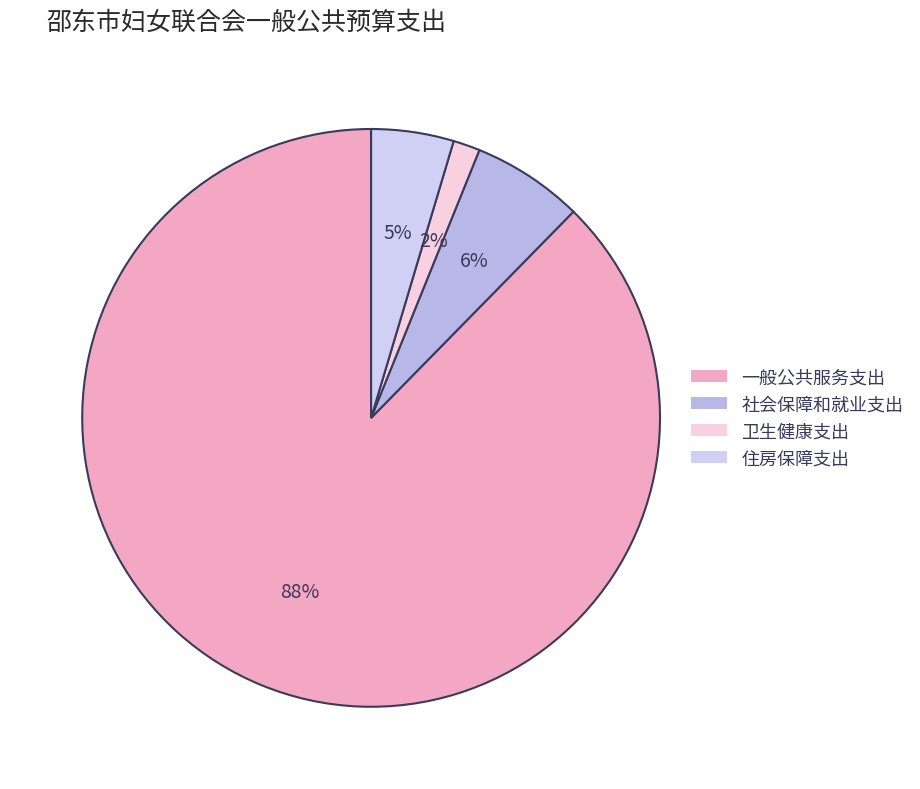

Rank the categories by value from highest to lowest.

一般公共服务支出, 社会保障和就业支出, 住房保障支出, 卫生健康支出